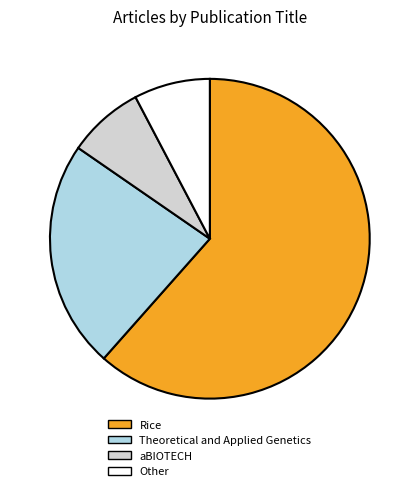

How many slices are in this pie chart?

4